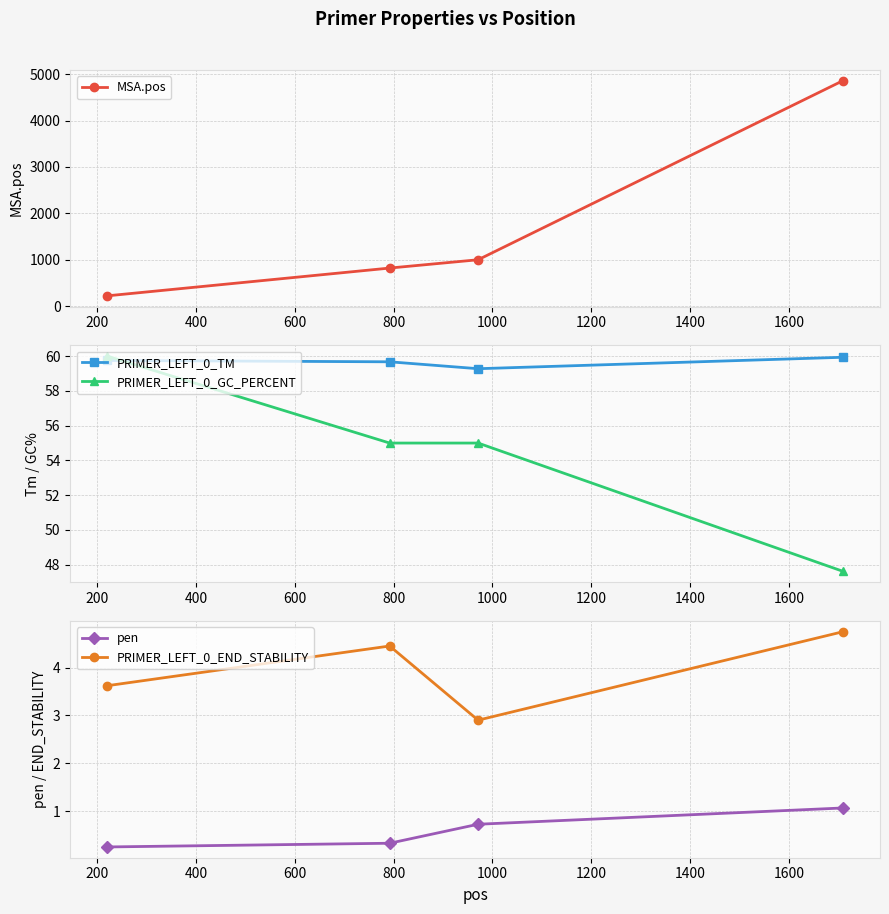

What is the value of the pen point at the 1st from the left?

0.3